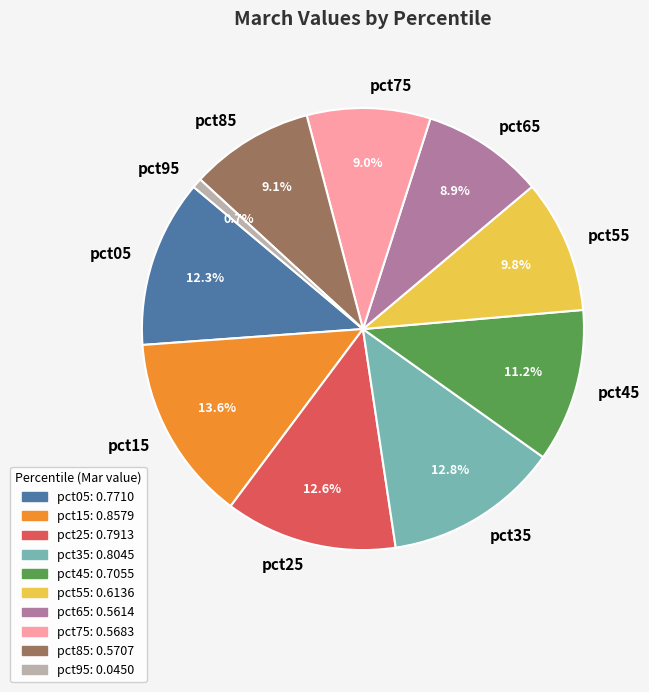

What is the total percentage of pct35 and pct95?

13.5%